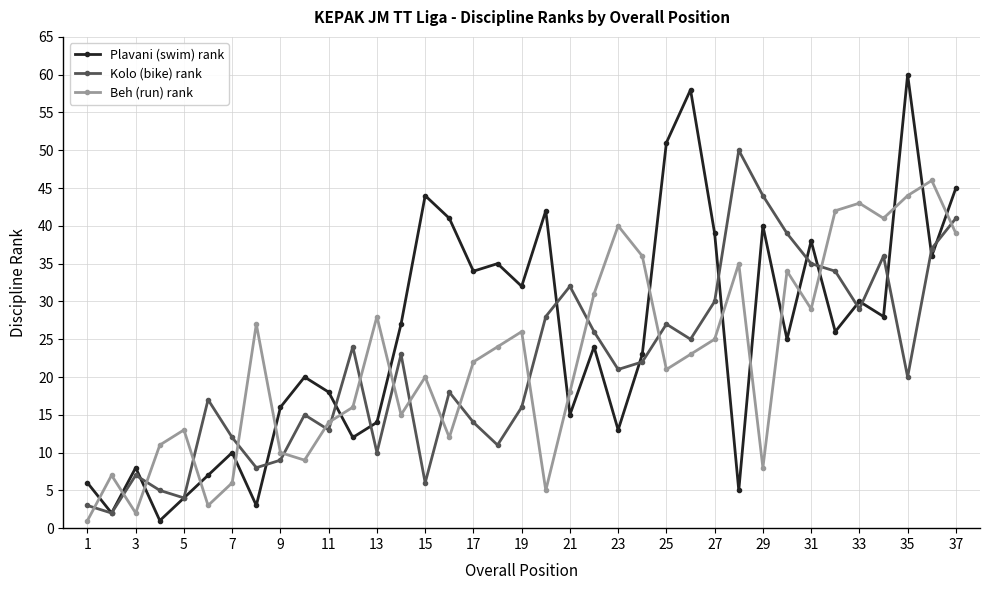

True or false: Kolo (bike) rank and Plavani (swim) rank cross at least once.

True